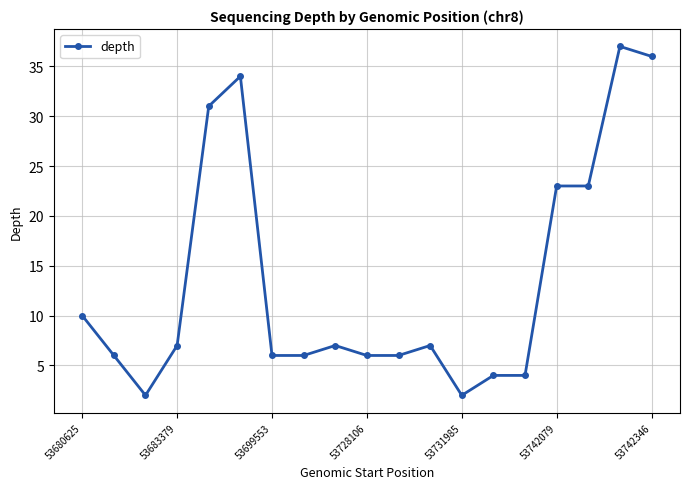

What is the value of the 16th point from the left?

23